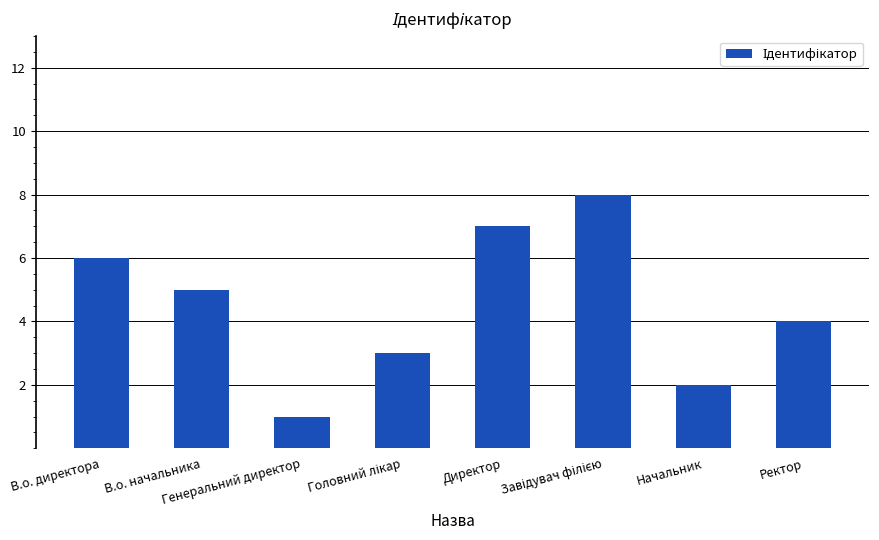

What is the sum of all values?

36